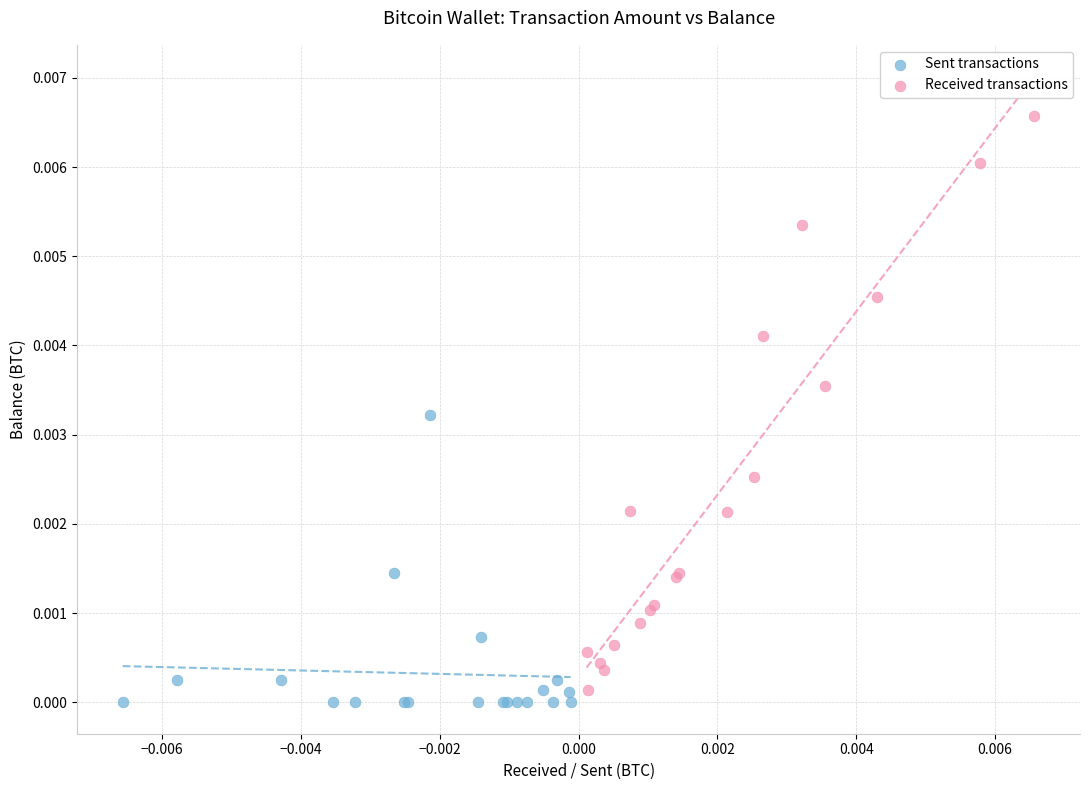

What are all the series names shown in the legend?

Sent transactions, Received transactions